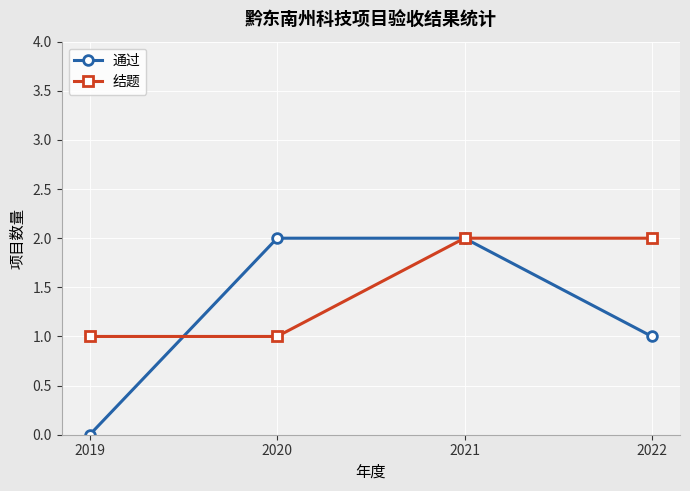

What is the value of the 结题 point at the 3rd from the left?

2